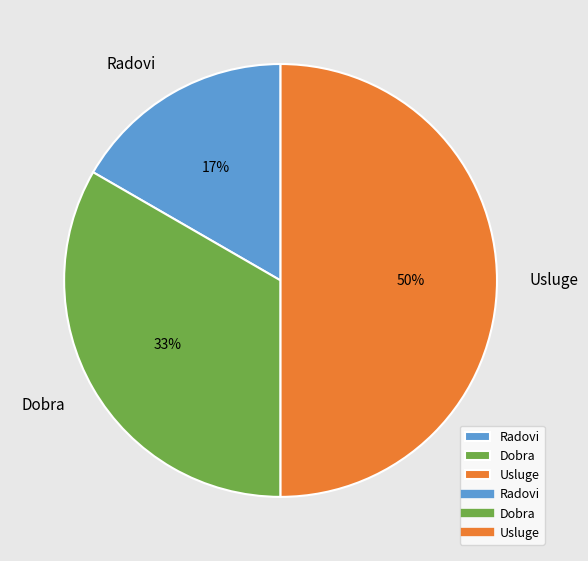

Between Radovi and Dobra, which is larger?

Dobra